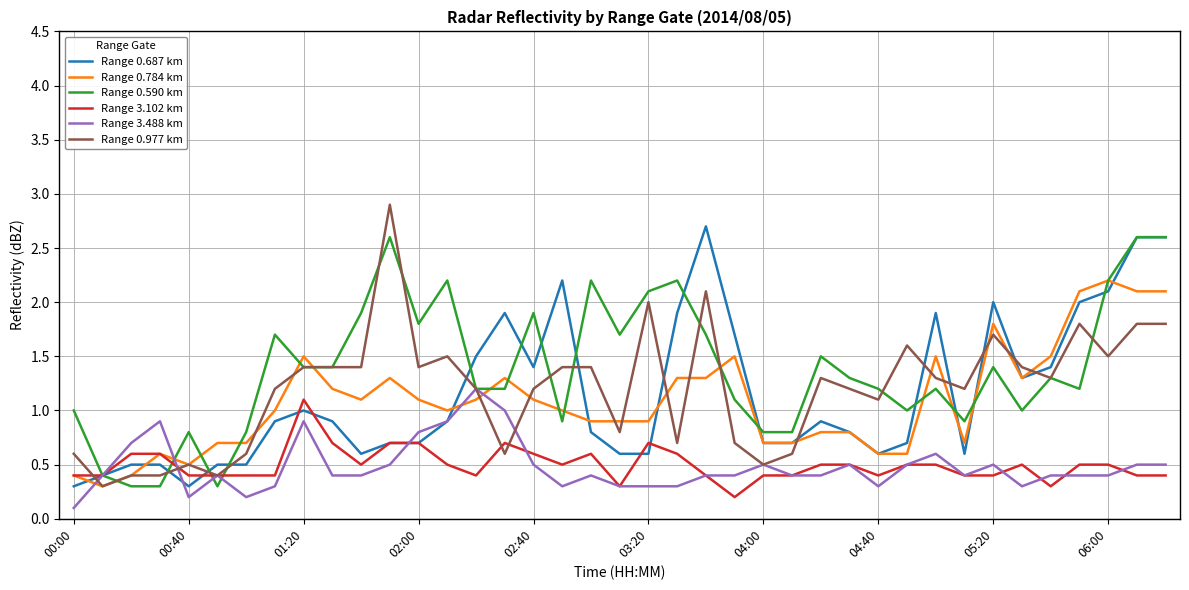

Which series has the largest total across all categories?

Range 0.590 km